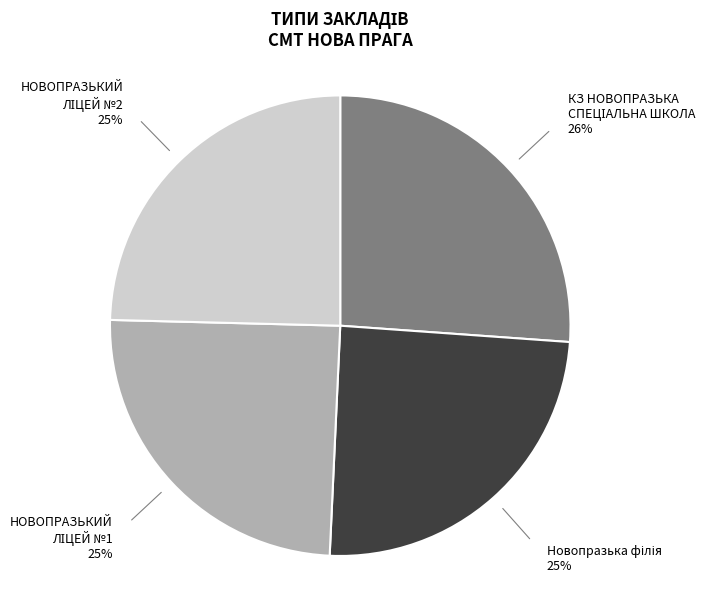

Count the number of slices in the pie.

4